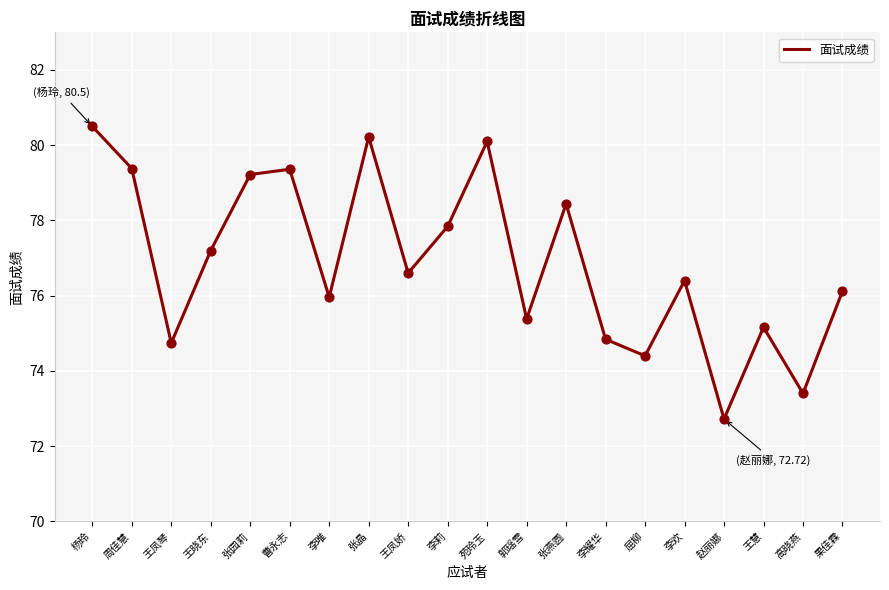

What is the change in value from 李唯 to 果佳霖?

+0.2